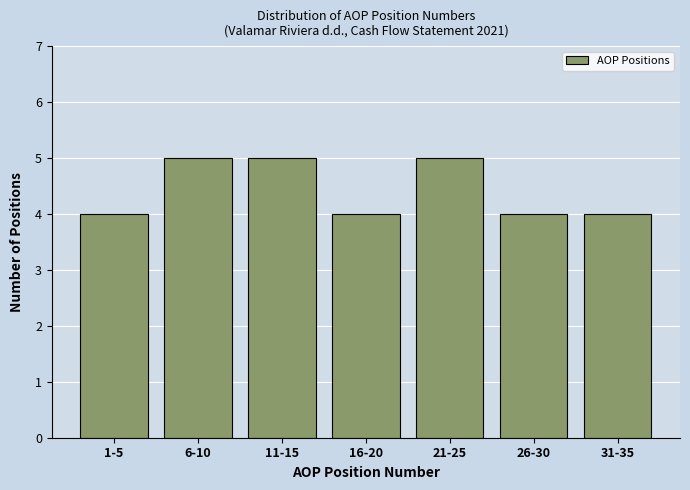

Reading left to right, transcribe all the data shown in this chart.

4	5	5	4	5	4	4